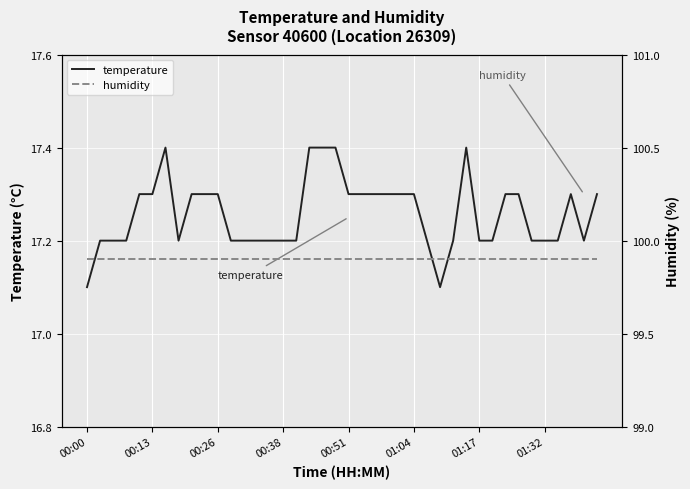

True or false: humidity and temperature intersect in this chart.

False